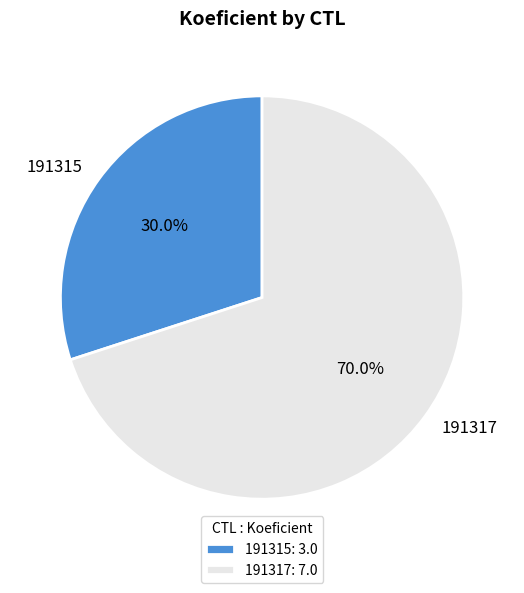

Combined, what portion of the pie is 191315 and 191317?

100.0%